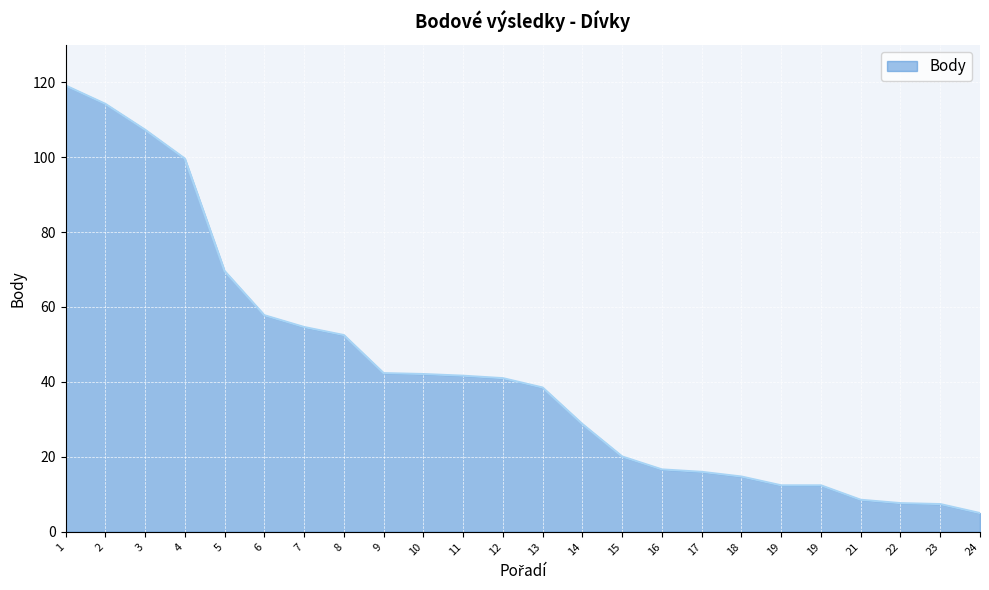

List the labels in order of value, largest first.

1, 2, 3, 4, 5, 6, 7, 8, 9, 10, 11, 12, 13, 14, 15, 16, 17, 18, 19, 19, 21, 22, 23, 24